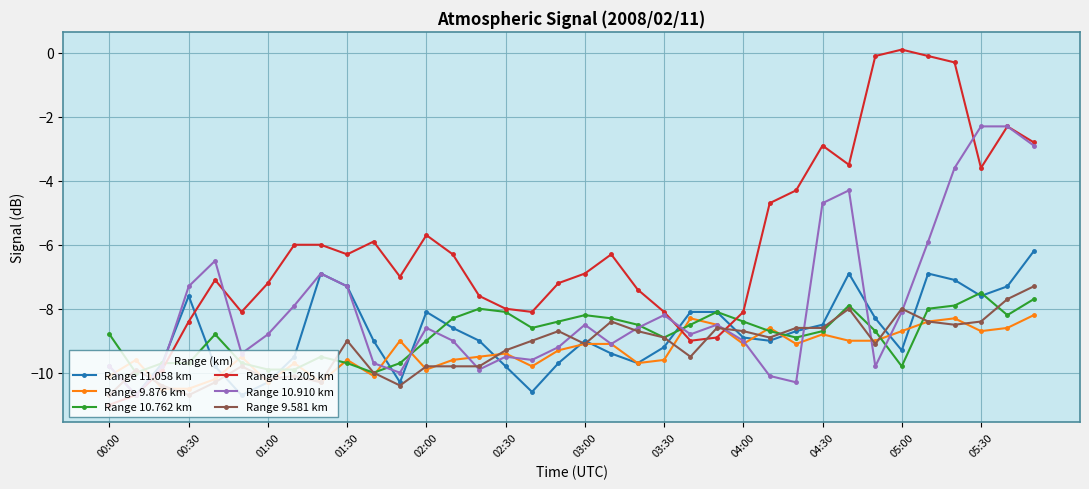

How many lines are shown in the chart?

6